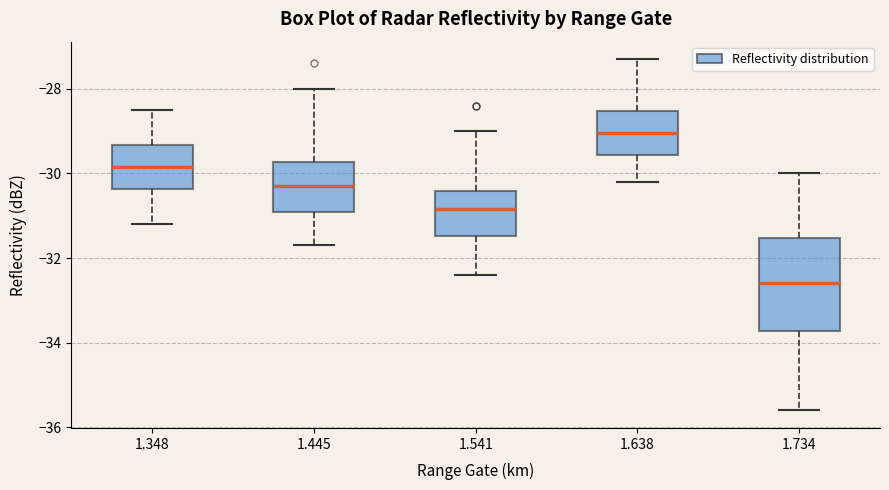

Which box has the lowest median line?

1.734